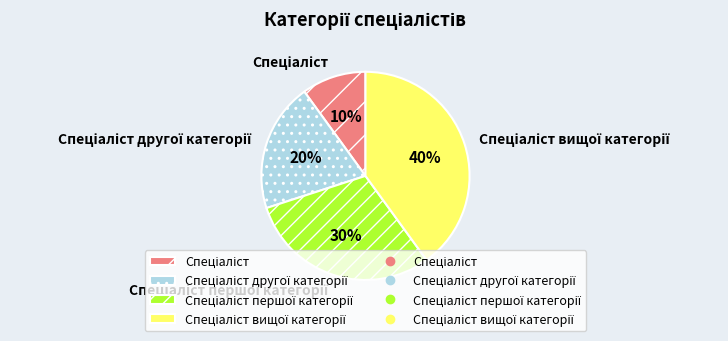

To the nearest percent, what is the average slice percentage?

25%